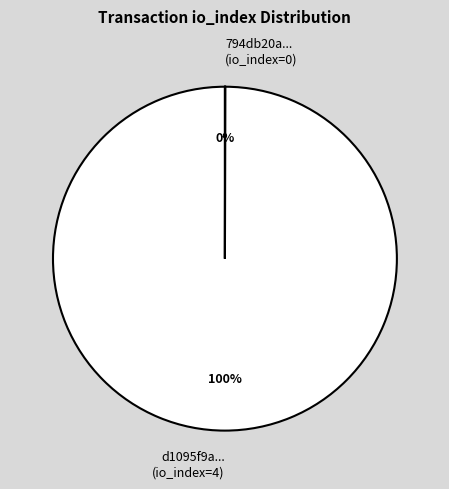

To the nearest percent, what portion does d1095f9a... (io_index=4) represent?

100%